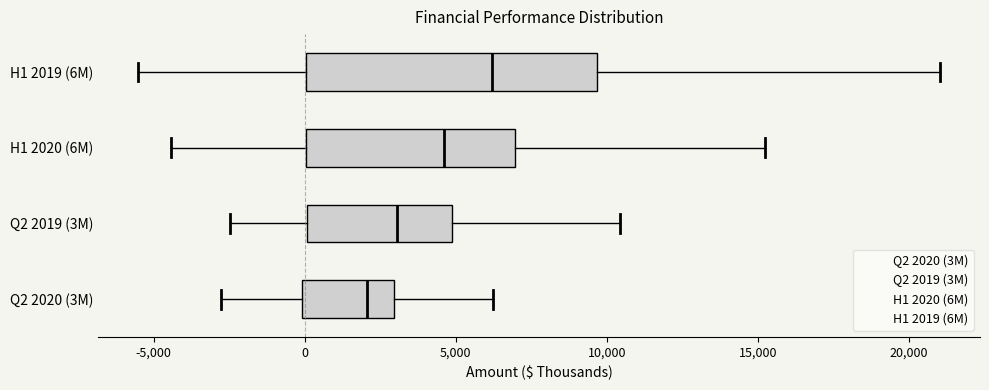

Comparing the boxes themselves (not the whiskers), which one is the widest?

H1 2019 (6M)